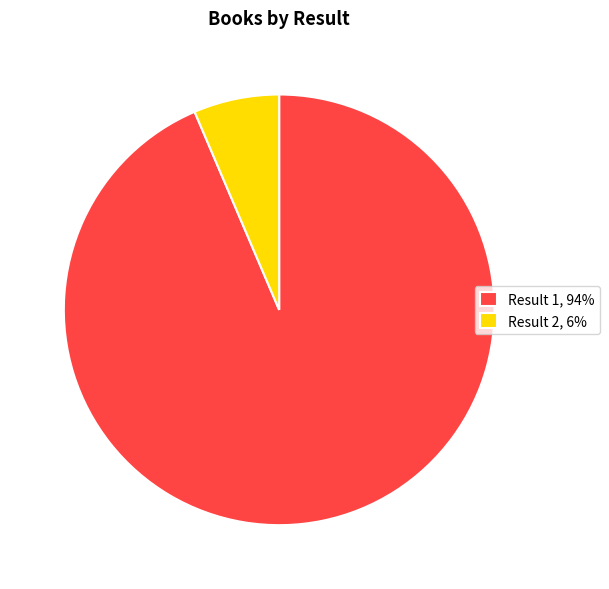

Is there any slice that represents more than half of the pie?

Yes